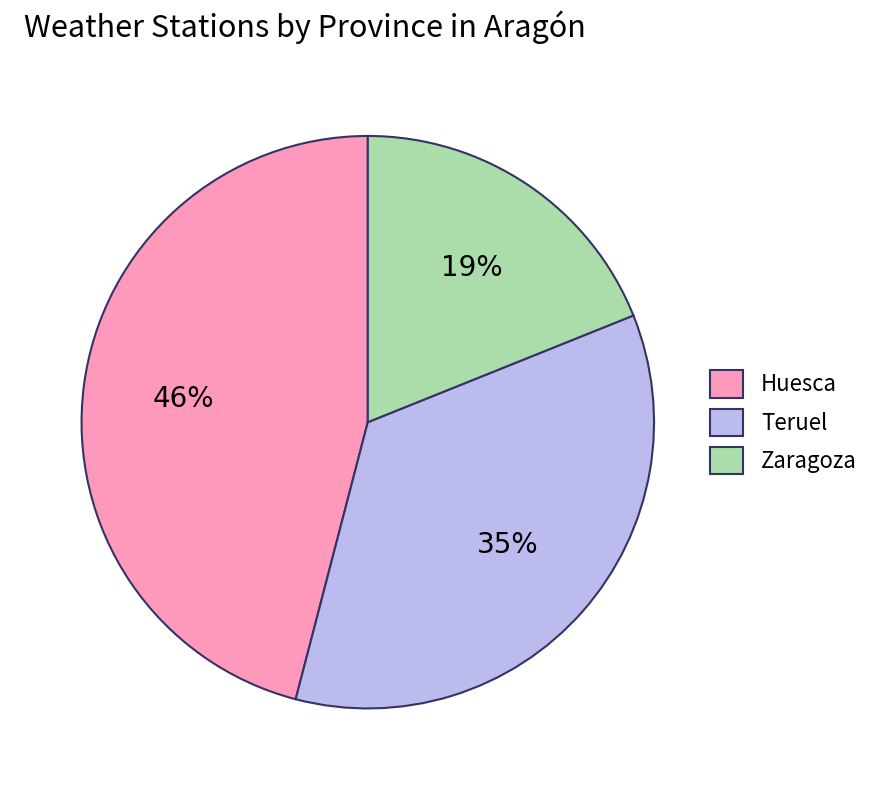

Which slice is the largest?

Huesca